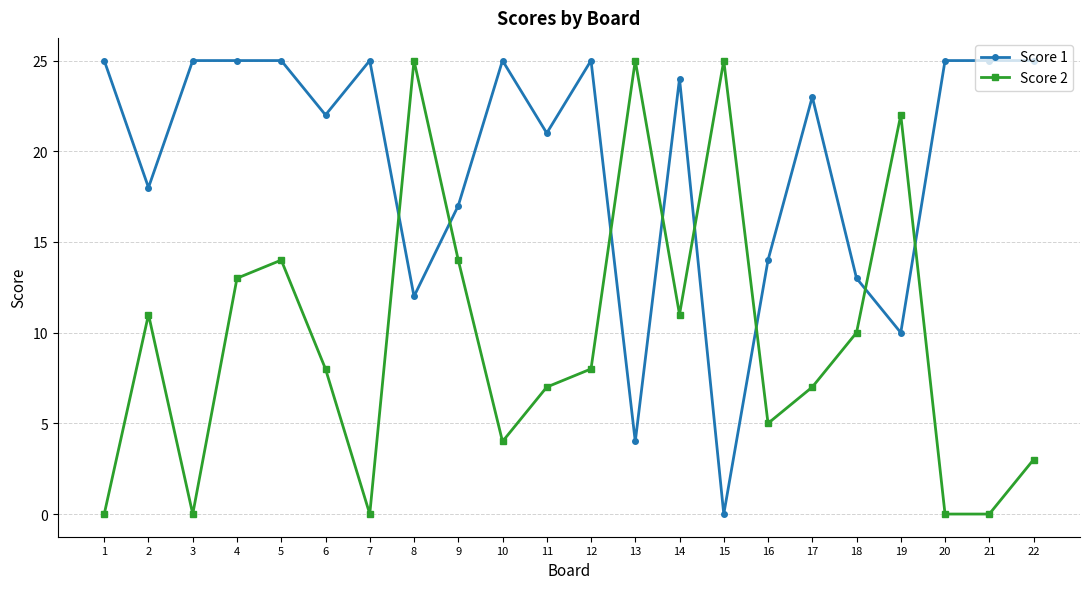

After their last crossing, which series has the higher values: Score 1 or Score 2?

Score 1